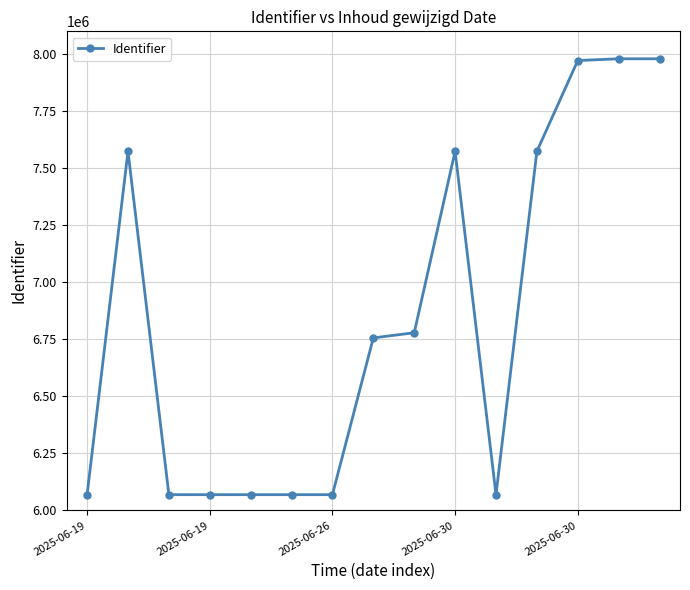

What is the value of the 13th point from the left?

7972014